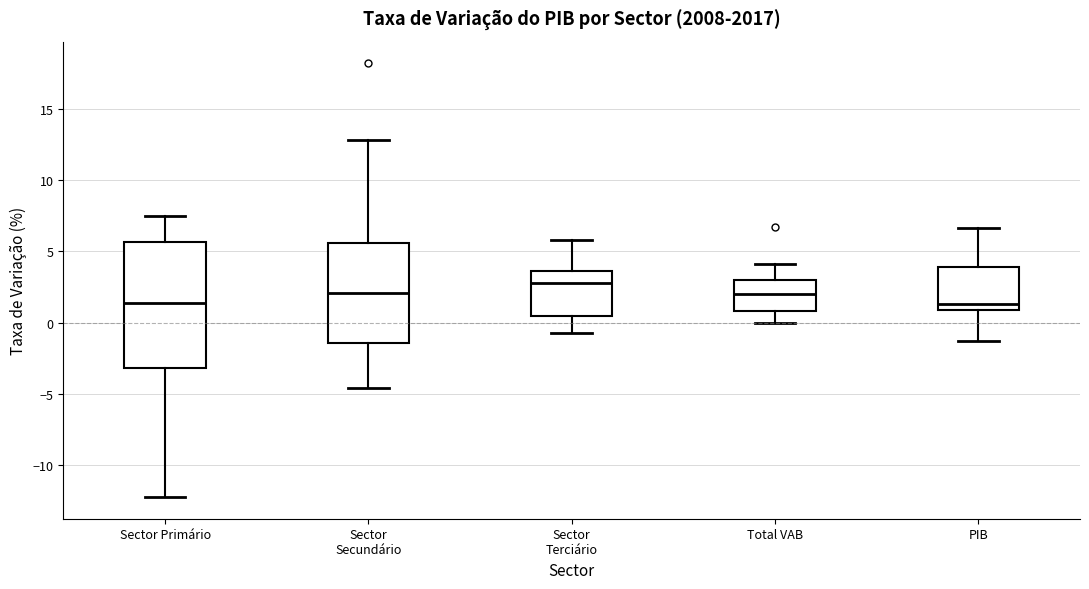

Where does the upper whisker of the box for Total VAB end on the y-axis? The values are not printed on the chart, so give them approximately, as read against the axis.

4.0